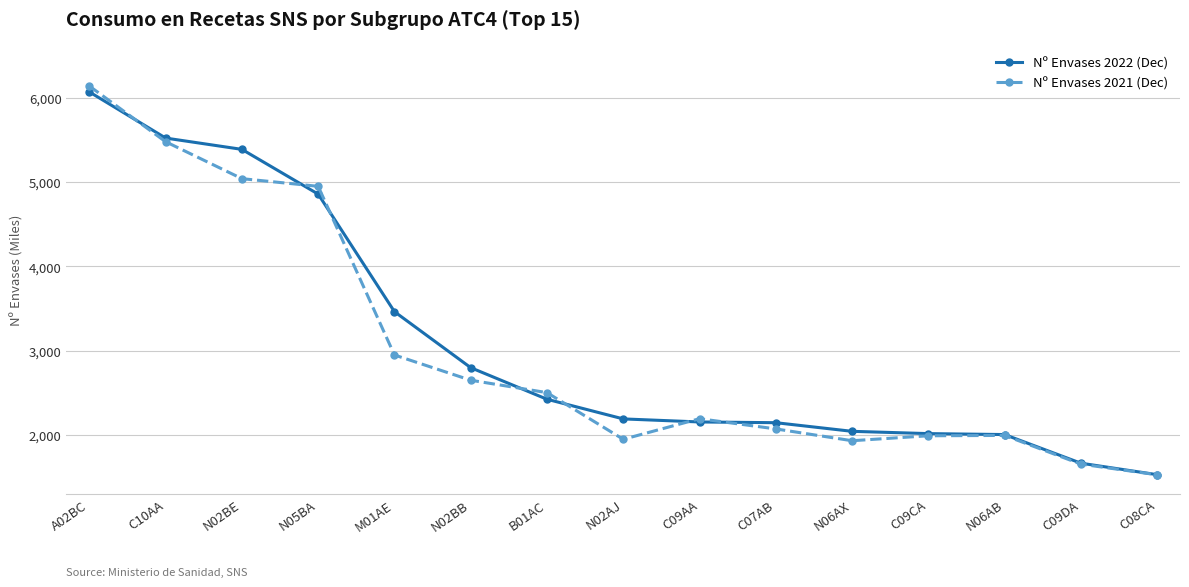

The Nº Envases 2021 (Dec) series shows 476.3 at N02AJ. True or false?

False